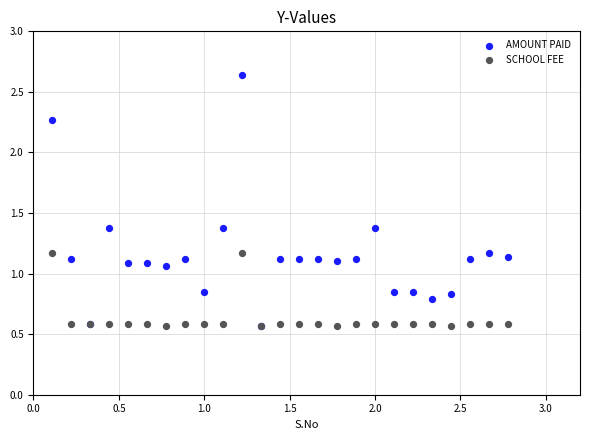

Which series has the widest spread of Y values?

AMOUNT PAID